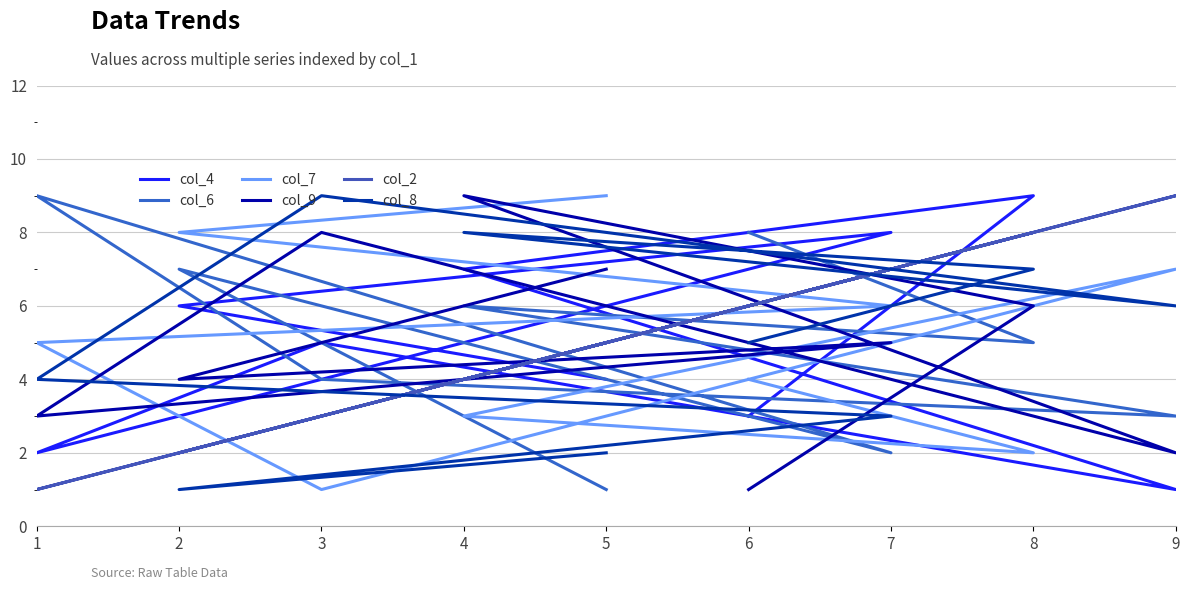

Rank the series at 2 from highest to lowest value.

col_7, col_6, col_4, col_9, col_2, col_8